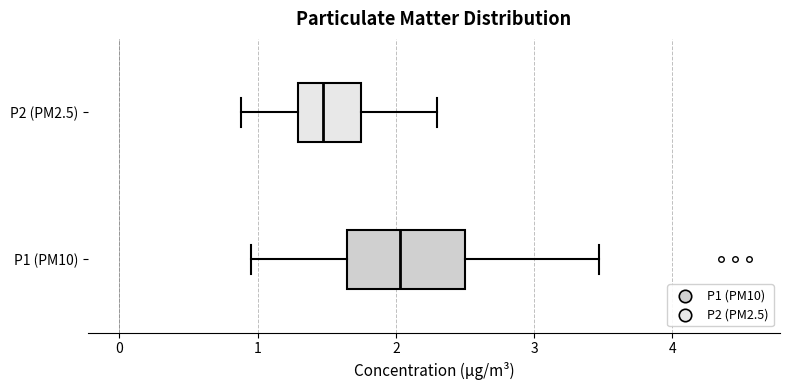

Which box has the furthest to the left median line?

P2 (PM2.5)